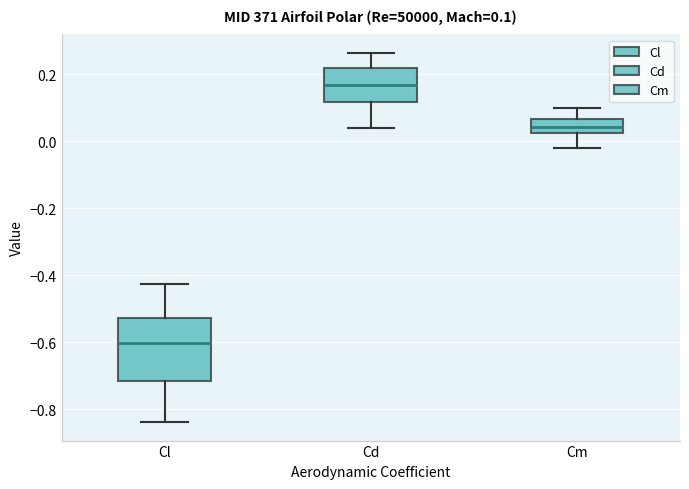

Which box's median line is the highest?

Cd